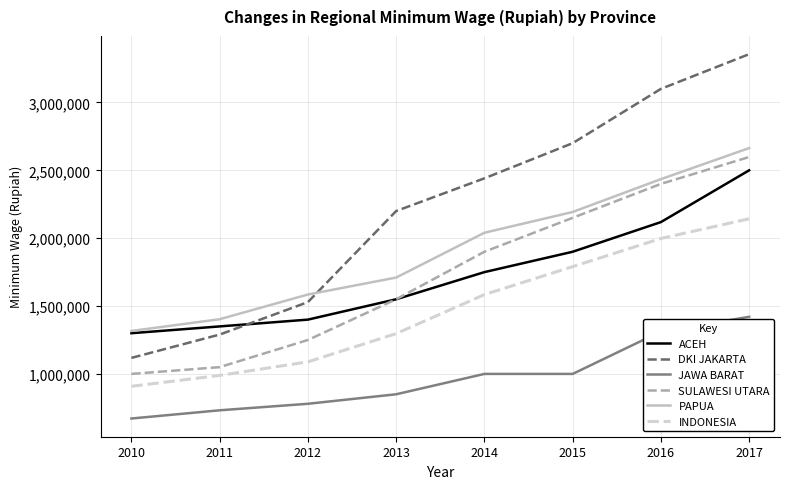

What is the maximum value for JAWA BARAT?

1420624